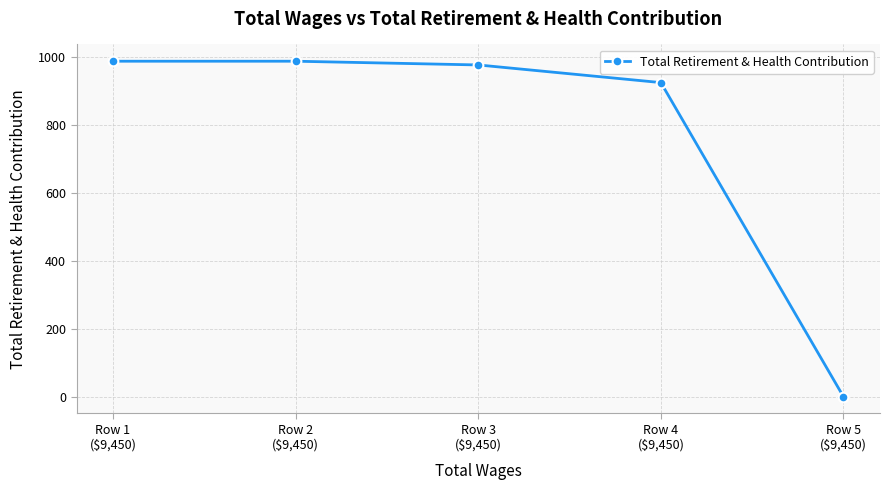

What is the average value?

776